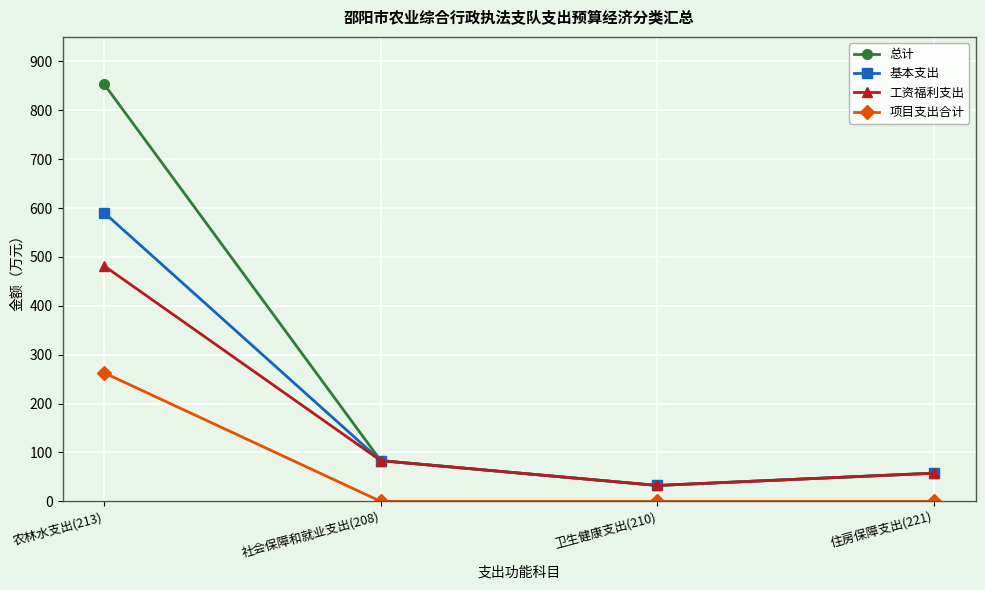

Is the value of 工资福利支出 at 卫生健康支出(210) greater than the value of 总计 at 农林水支出(213)?

No